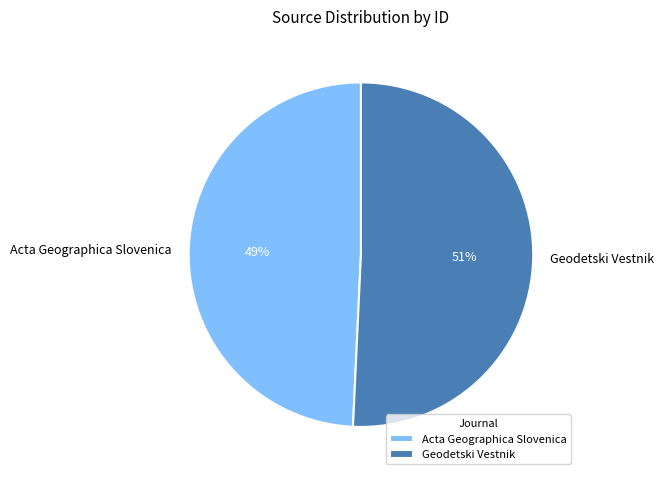

Count the number of slices in the pie.

2